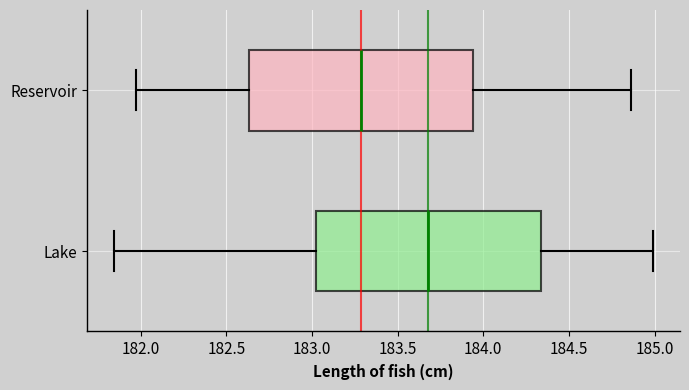

Reading bottom to top, read every box against the x-axis: the position of its median line, the range the box covers, and the ends of its whiskers. The values are not printed on the chart, so give them approximately, as read against the axis.

Lake: median 183.70, box 183.00 to 184.35, whiskers 181.85 to 185.00
Reservoir: median 183.30, box 182.65 to 183.95, whiskers 181.95 to 184.85